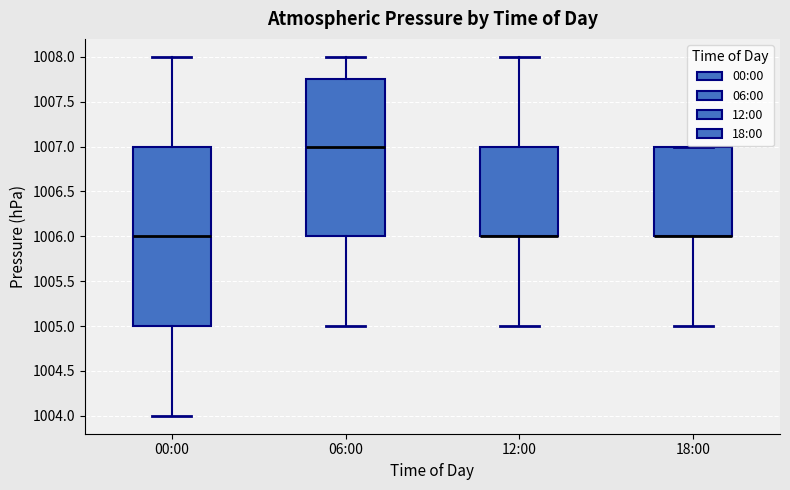

Reading left to right, transcribe this box plot: for each box, give where its median line is, the range the box spans, and where its two whiskers end, as read against the y-axis. The values are not printed on the chart, so give them approximately, as read against the axis.

00:00: median 1006.00, box 1005.00 to 1007.00, whiskers 1004.00 to 1008.00
06:00: median 1007.00, box 1006.00 to 1007.75, whiskers 1005.00 to 1008.00
12:00: median 1006.00 (drawn on the box's lower edge), box 1006.00 to 1007.00, whiskers 1005.00 to 1008.00
18:00: median 1006.00 (drawn on the box's lower edge), box 1006.00 to 1007.00, whiskers 1005.00 to 1007.00